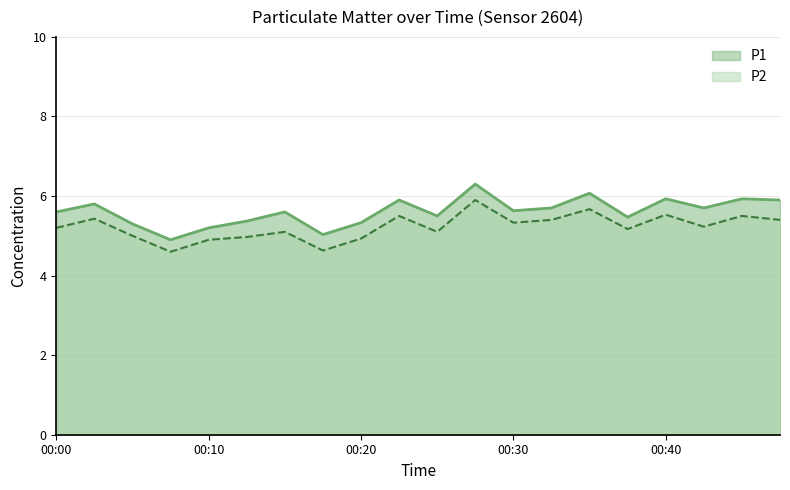

What is the value of the P2 point at the 4th from the left?

4.6